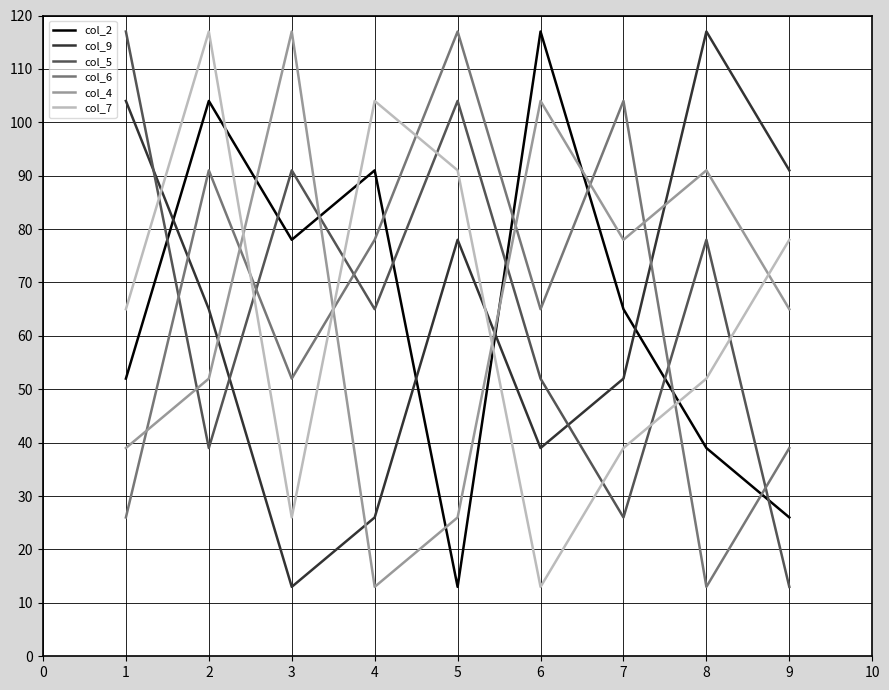

Rank the categories by col_5 value from highest to lowest.

1, 5, 3, 8, 4, 6, 2, 7, 9